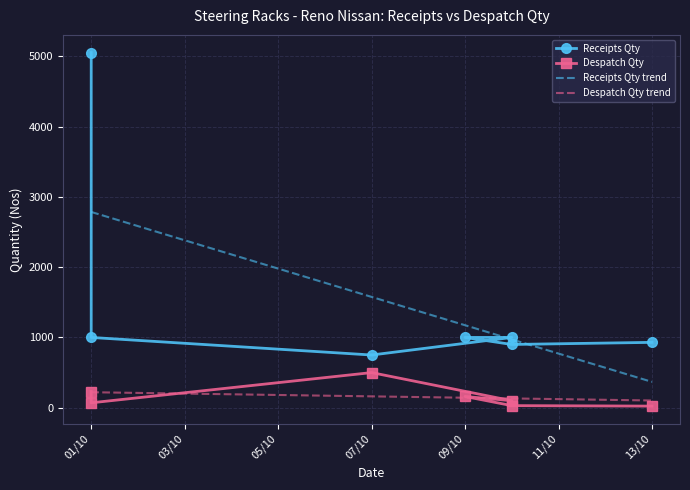

True or false: Receipts Qty has a value of 900 at 10/10/2020.

True